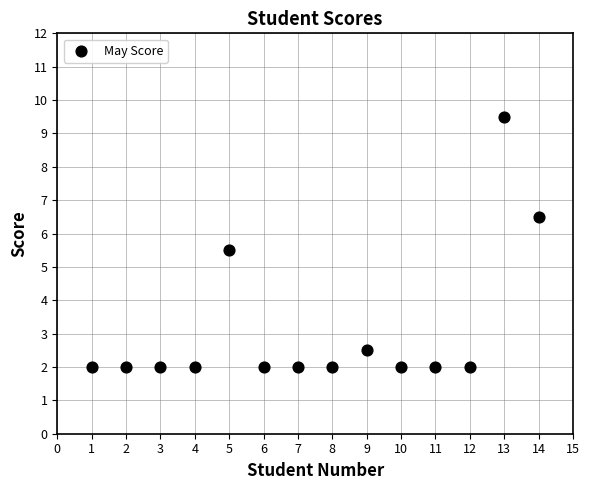

What Y value in the scatter plot is closest to 5?

5.5